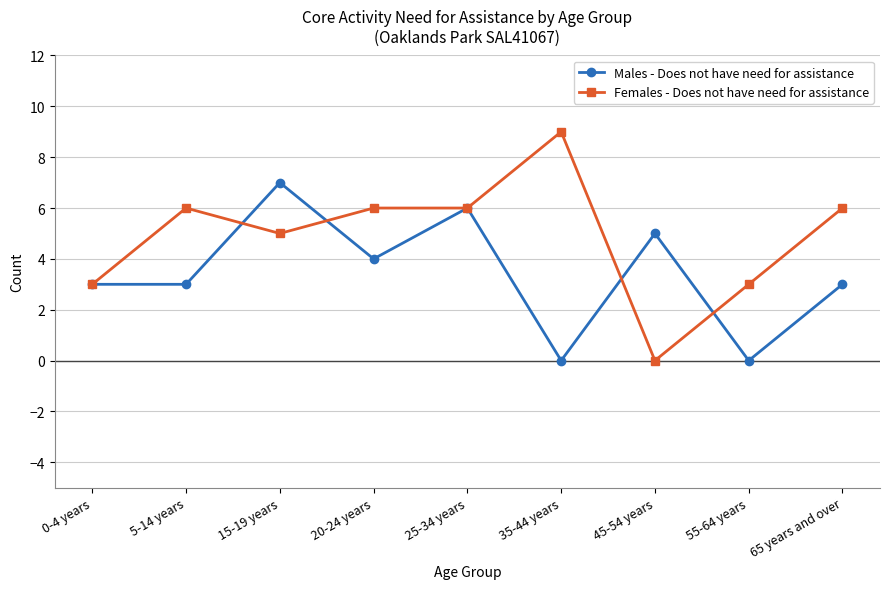

True or false: Males - Does not have need for assistance has more than 2 points higher than both neighbors.

True